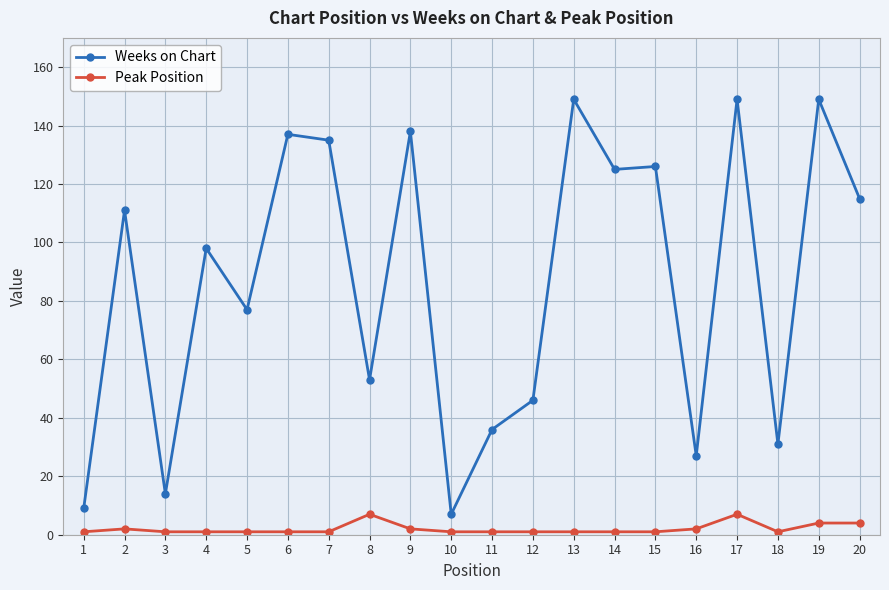

What is the highest value of the Weeks on Chart series?

149